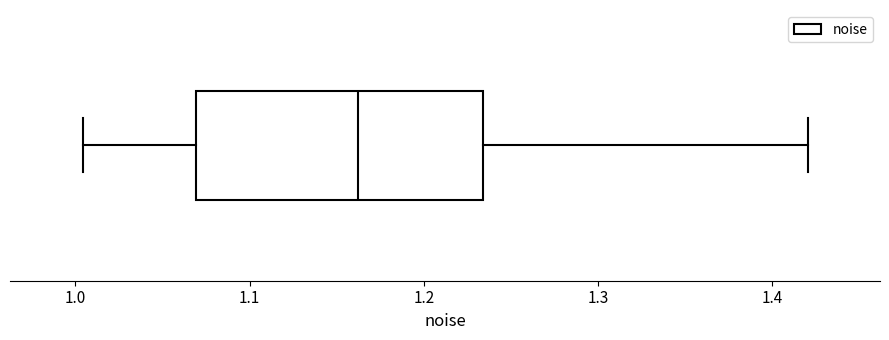

Where is the right edge of the box on the x-axis? The values are not printed on the chart, so give them approximately, as read against the axis.

1.23